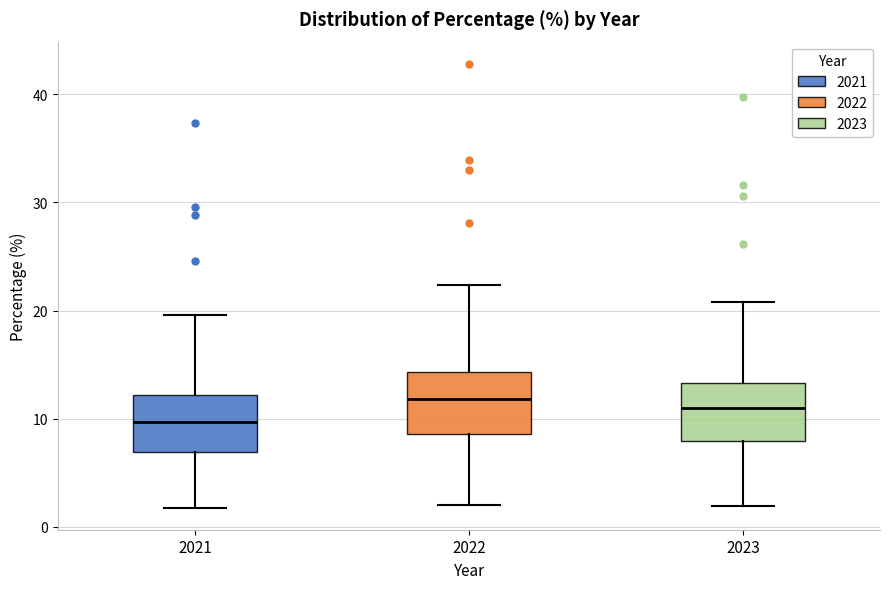

Reading left to right, transcribe this box plot: for each box, give where its median line is, the range the box spans, and where its two whiskers end, as read against the y-axis. The values are not printed on the chart, so give them approximately, as read against the axis.

2021: median 10, box 7 to 12, whiskers 2 to 20
2022: median 12, box 9 to 14, whiskers 2 to 22
2023: median 11, box 8 to 13, whiskers 2 to 21